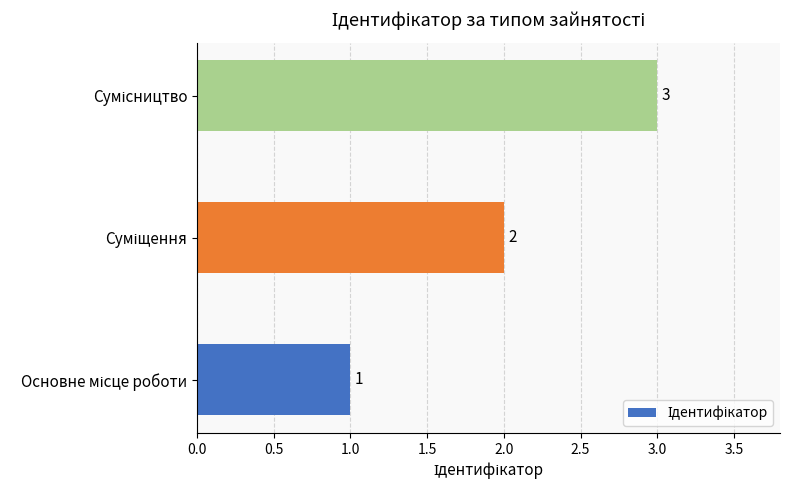

What is the minimum value shown in the chart?

1